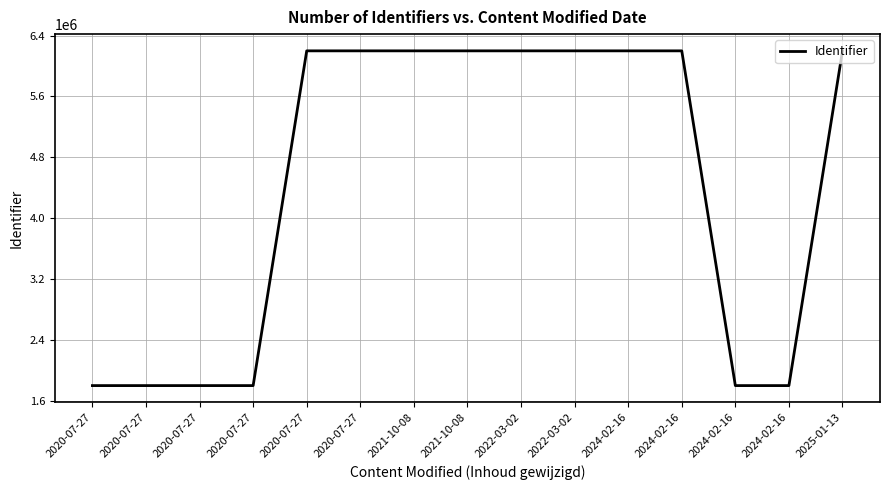

Does the chart have visible grid lines?

Yes